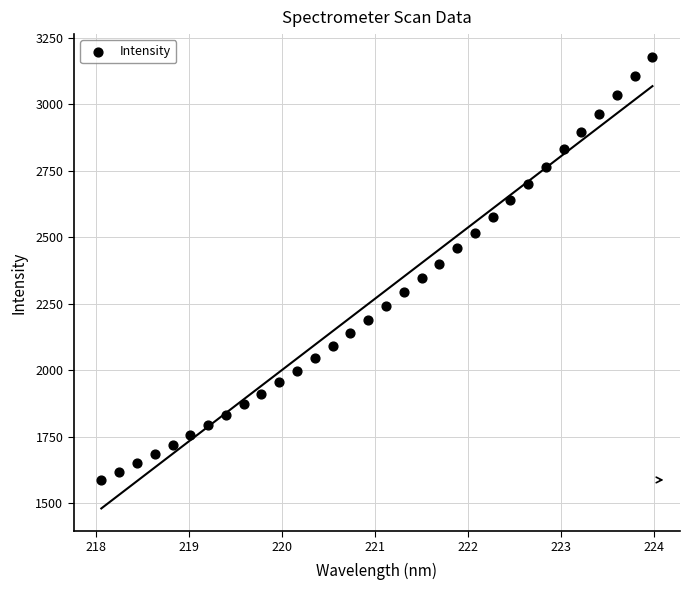

What is the range of X values (max minus min)?

5.9